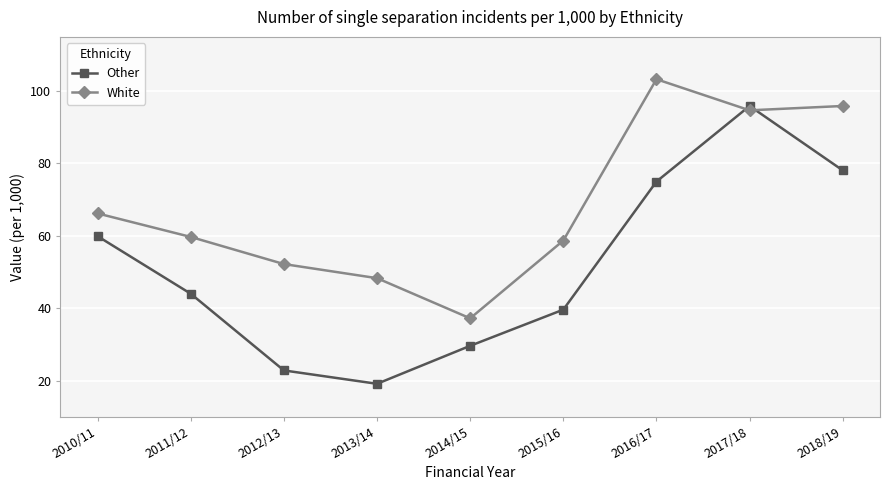

How many series are shown in this chart?

2